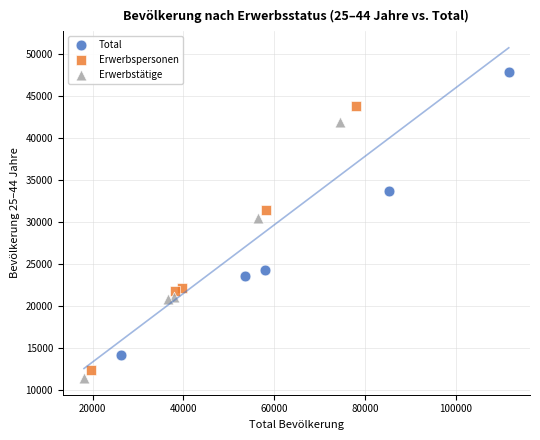

Which series contains the highest Y value?

Total